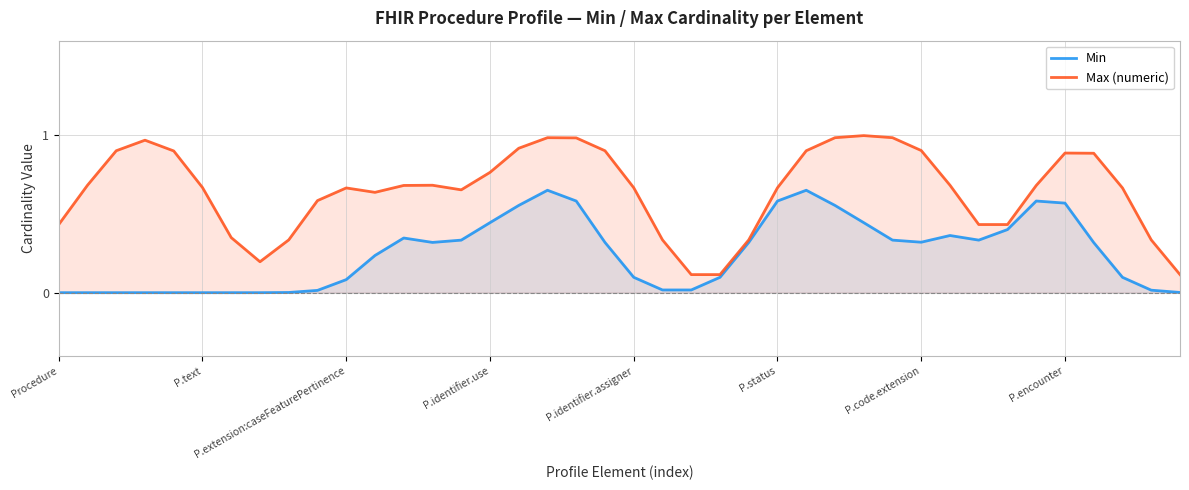

The Min series shows 0.8 at P.status. True or false?

False